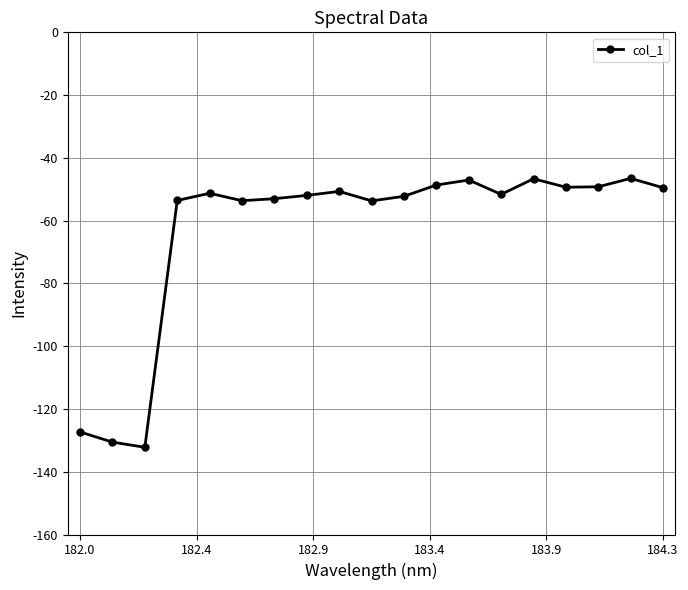

What is the value of the 9th point from the left?

-50.7